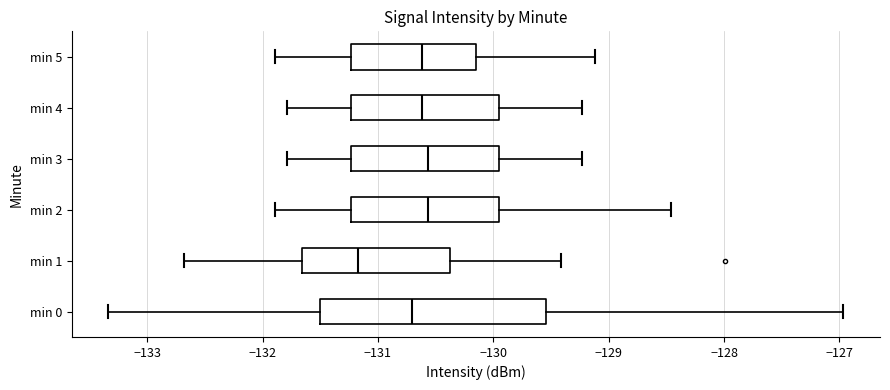

Where does the left whisker of the box for min 4 end on the x-axis? The values are not printed on the chart, so give them approximately, as read against the axis.

-131.8